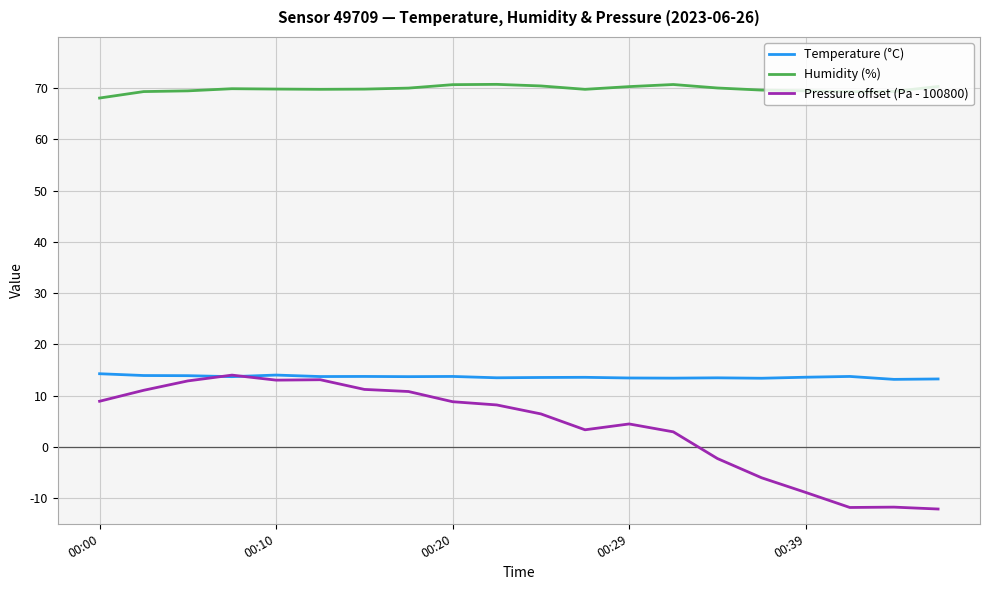

Which series has the largest range (max minus min)?

Pressure offset (Pa - 100800)